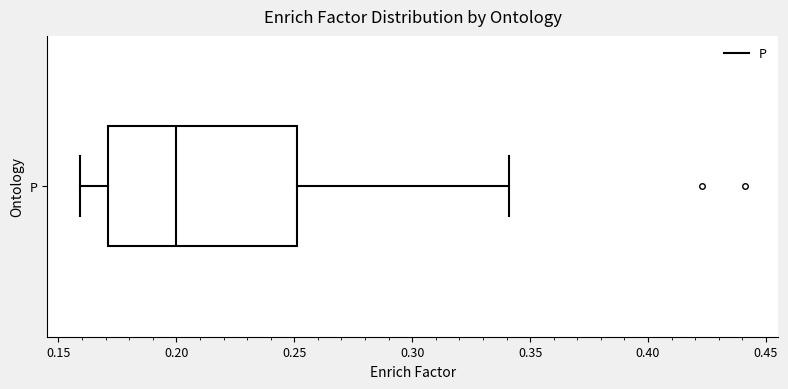

Where is the left edge of the box for P on the x-axis? The values are not printed on the chart, so give them approximately, as read against the axis.

0.17